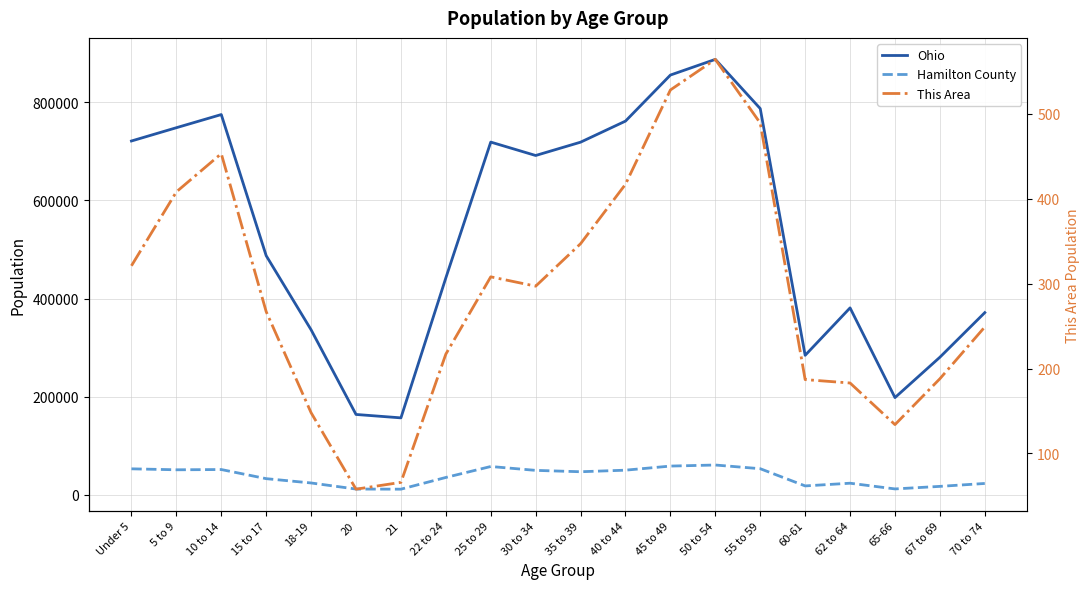

What is the spread (max minus min) of values at 45 to 49?

854606